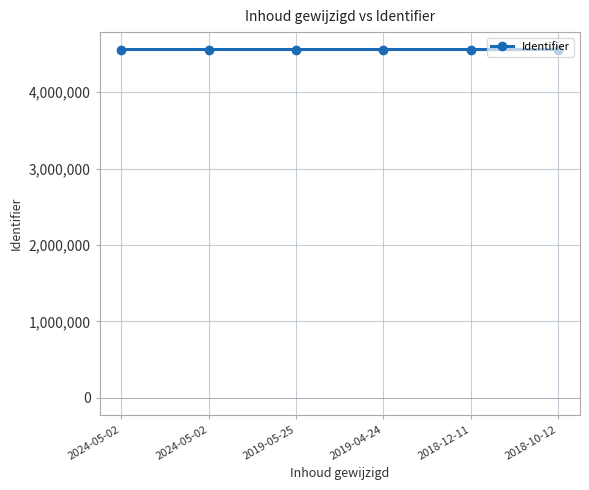

How many values are below 4559249?

3